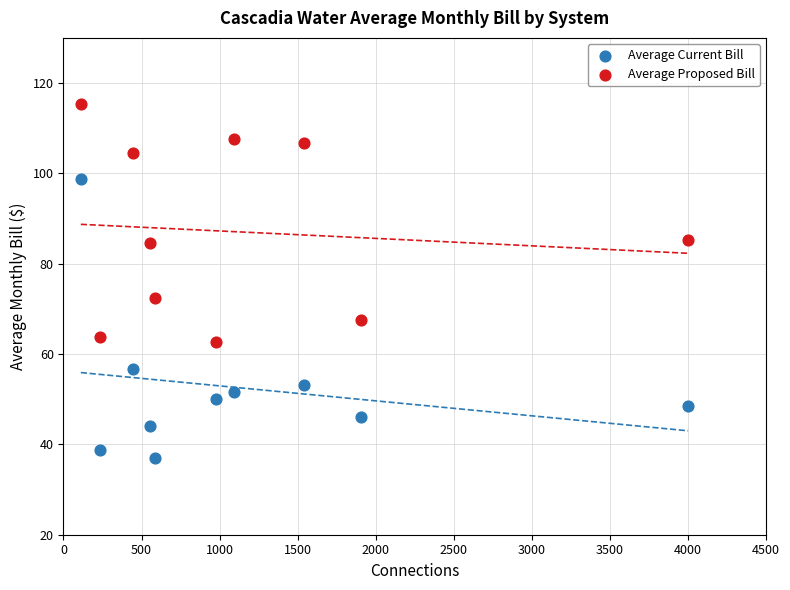

Across all data points, what is the range of Y values (max minus min)?

78.3